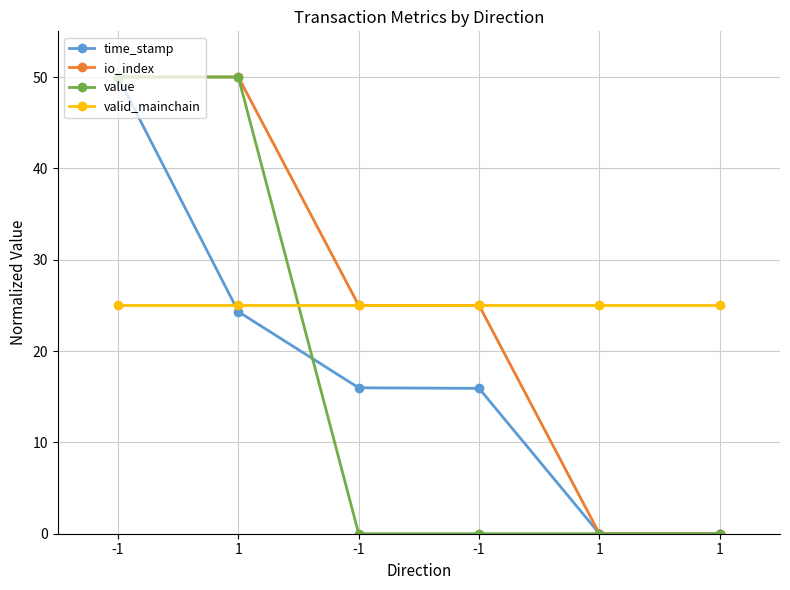

At which category does the chart reach its peak across all series?

-1